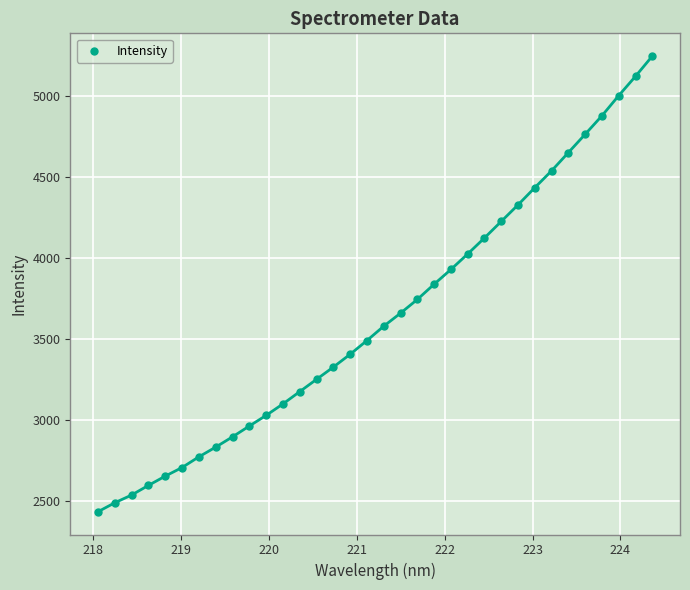

What is the range of Y values (max minus min)?

2808.6